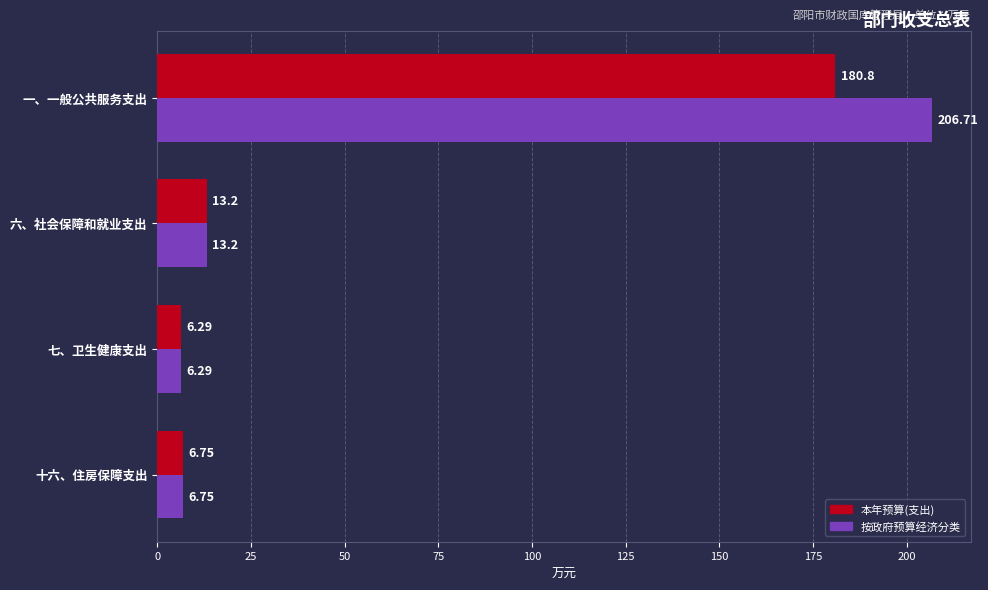

At which category is the sum across all series the highest?

一、一般公共服务支出